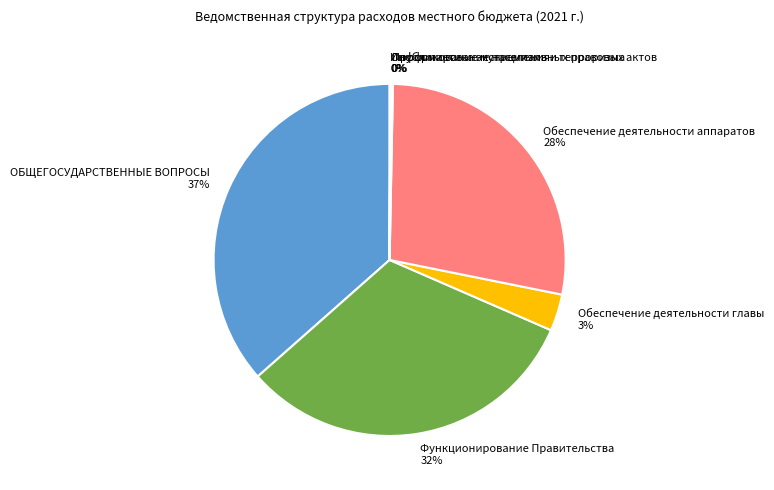

To the nearest percent, what portion does Обеспечение деятельности аппаратов represent?

28%